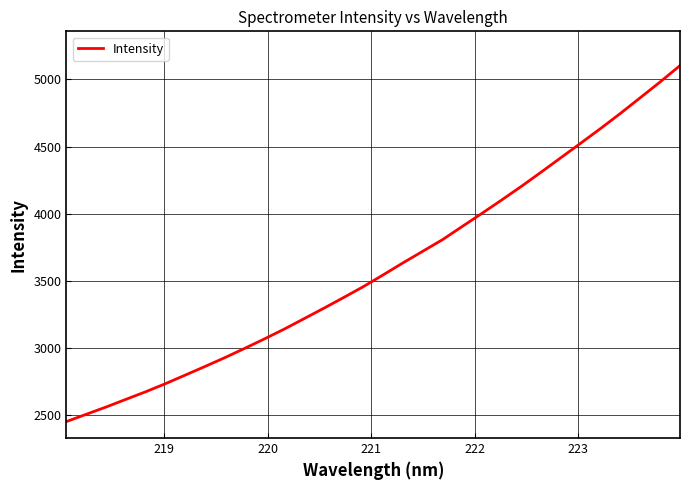

What is the maximum value shown in the chart?

5102.2